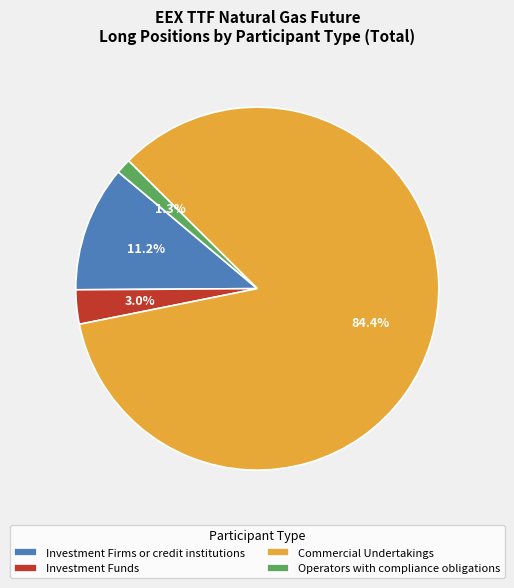

To the nearest percent, what is the combined percentage of Commercial Undertakings and Investment Firms or credit institutions?

96%